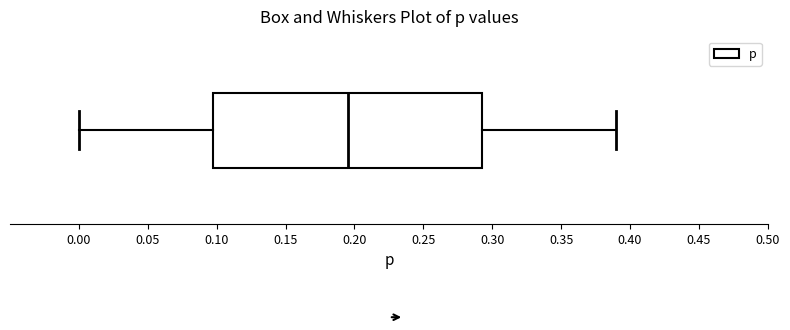

Transcribe this box plot: give where the median line is, the range the box spans, and where the two whiskers end, as read against the x-axis. The values are not printed on the chart, so give them approximately, as read against the axis.

median 0.195, box 0.100 to 0.295, whiskers 0.000 to 0.390